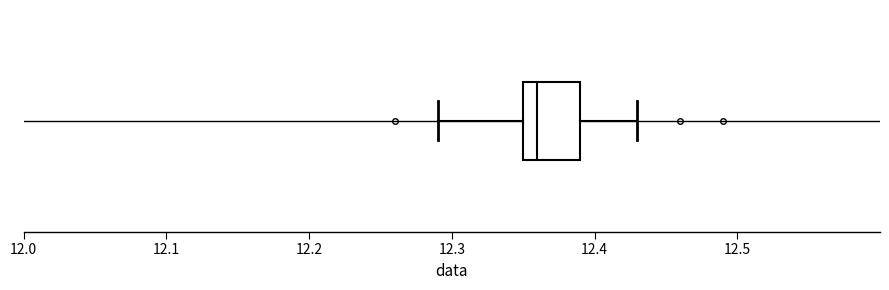

Transcribe this box plot: give where the median line is, the range the box spans, and where the two whiskers end, as read against the x-axis. The values are not printed on the chart, so give them approximately, as read against the axis.

median 12.36, box 12.35 to 12.39, whiskers 12.29 to 12.43